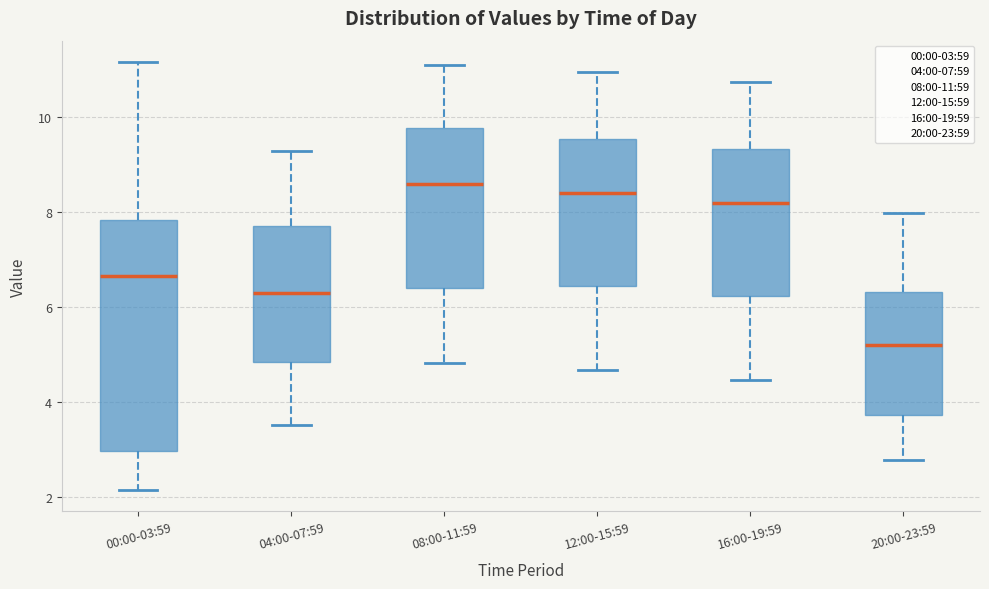

Reading left to right, read every box against the y-axis: the position of its median line, the range the box covers, and the ends of its whiskers. The values are not printed on the chart, so give them approximately, as read against the axis.

00:00-03:59: median 6.6, box 3.0 to 7.8, whiskers 2.2 to 11.2
04:00-07:59: median 6.2, box 4.8 to 7.6, whiskers 3.6 to 9.2
08:00-11:59: median 8.6, box 6.4 to 9.8, whiskers 4.8 to 11.0
12:00-15:59: median 8.4, box 6.4 to 9.6, whiskers 4.6 to 11.0
16:00-19:59: median 8.2, box 6.2 to 9.4, whiskers 4.4 to 10.8
20:00-23:59: median 5.2, box 3.8 to 6.4, whiskers 2.8 to 8.0